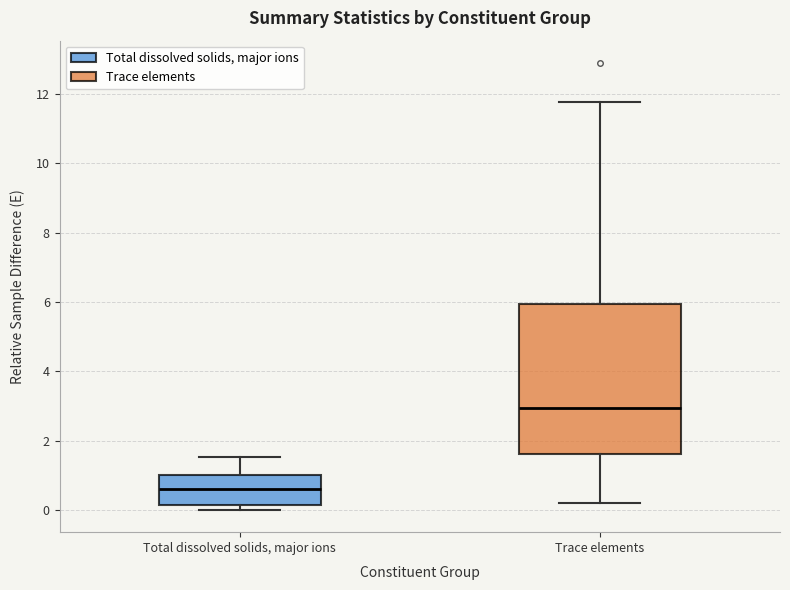

Reading left to right, read every box against the y-axis: the position of its median line, the range the box covers, and the ends of its whiskers. The values are not printed on the chart, so give them approximately, as read against the axis.

Total dissolved solids, major ions: median 0.6, box 0.2 to 1.0, whiskers 0.0 to 1.6
Trace elements: median 3.0, box 1.6 to 6.0, whiskers 0.2 to 11.8